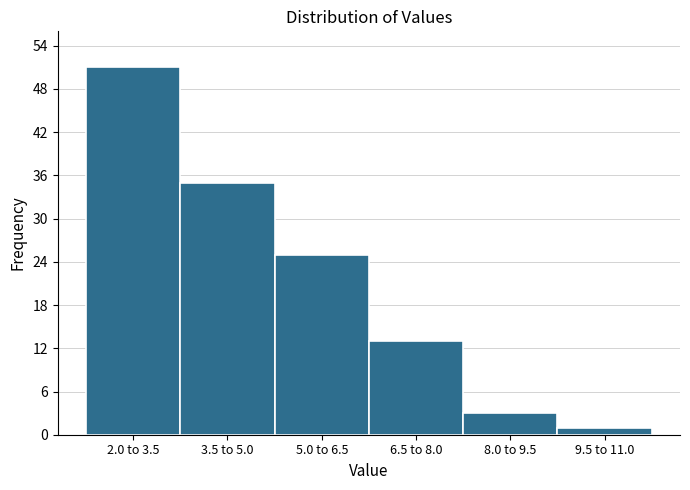

Reading left to right, transcribe all the data shown in this chart.

2.0 to 3.5=51	3.5 to 5.0=35	5.0 to 6.5=25	6.5 to 8.0=13	8.0 to 9.5=3	9.5 to 11.0=1